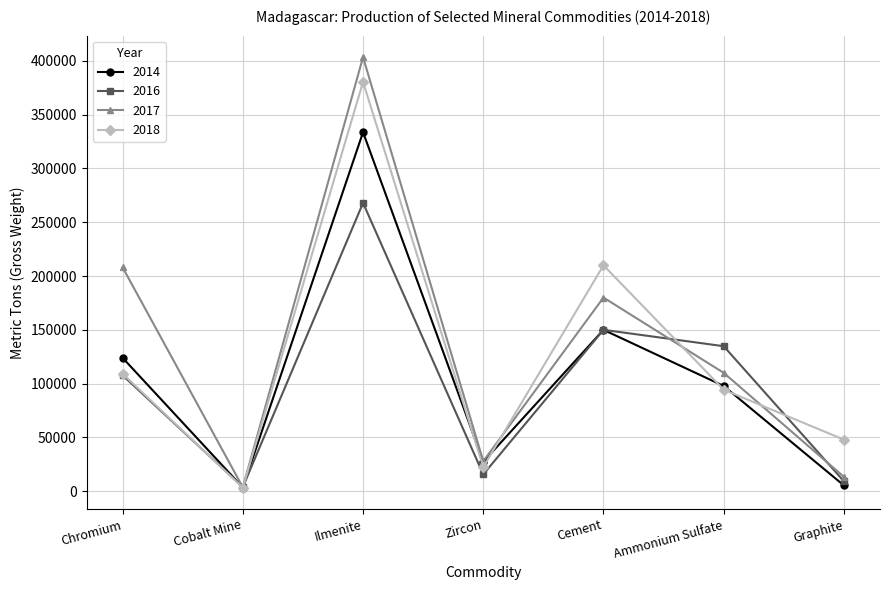

Where does the 2018 series first go above 94342?

Chromium